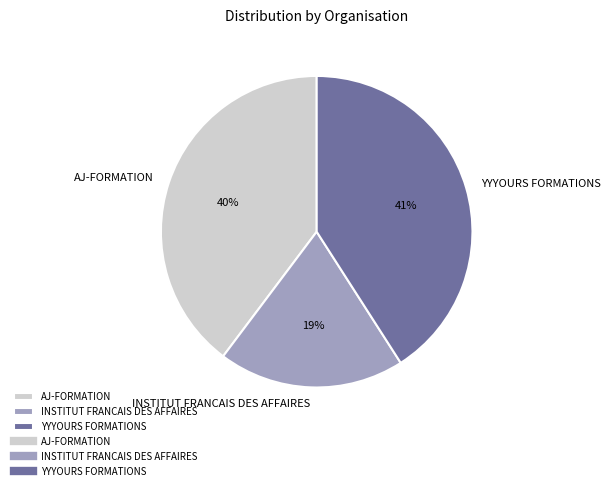

Is it true that INSTITUT FRANCAIS DES AFFAIRES is 24% of the pie?

False